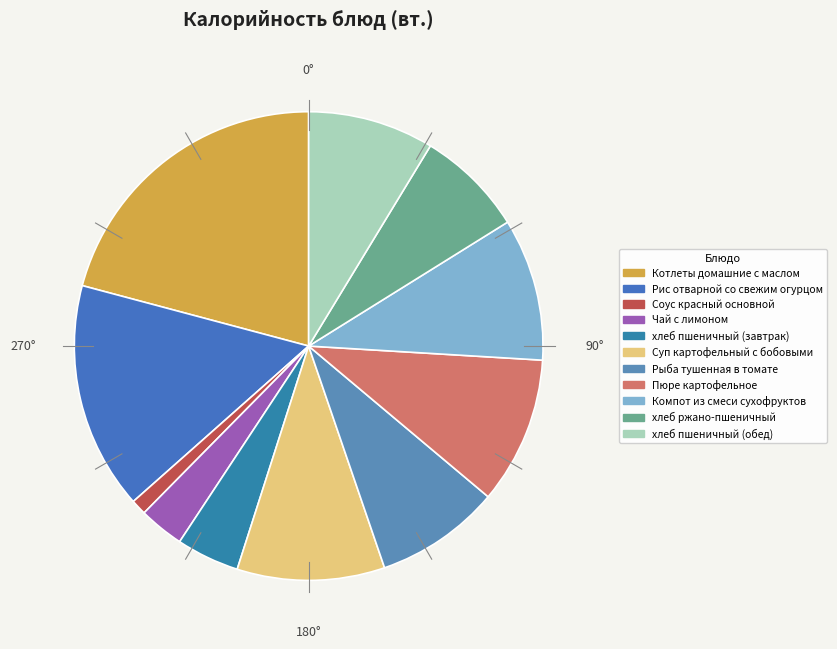

Does any single category account for the majority?

No